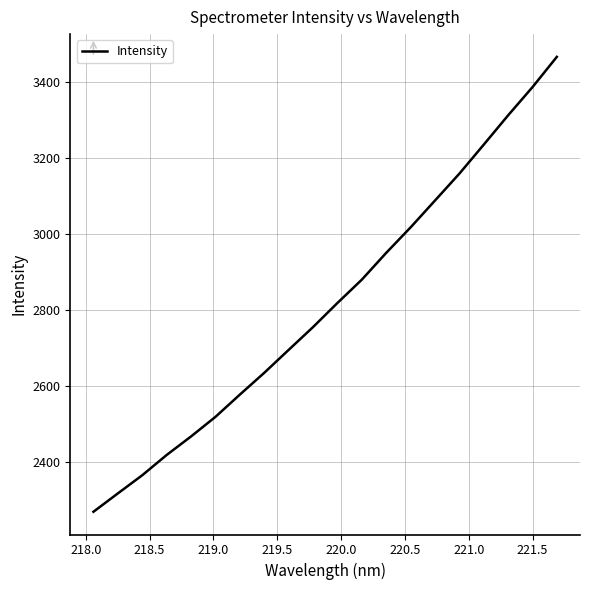

Does the chart have visible grid lines?

Yes